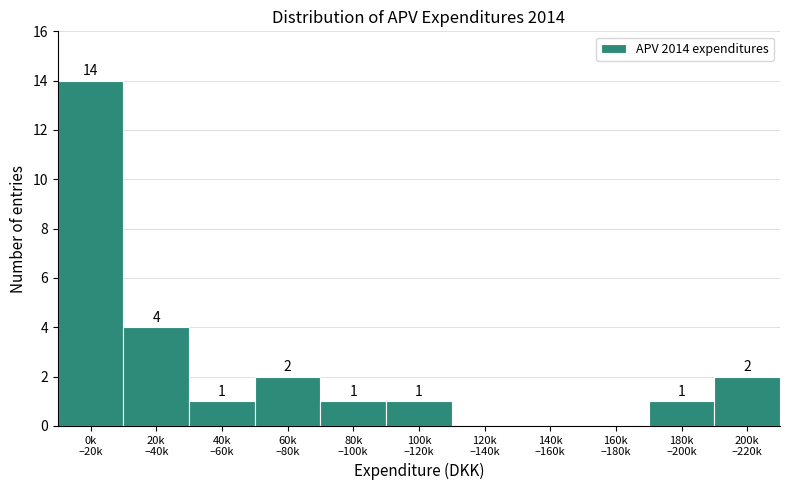

What is the maximum value shown in the chart?

14